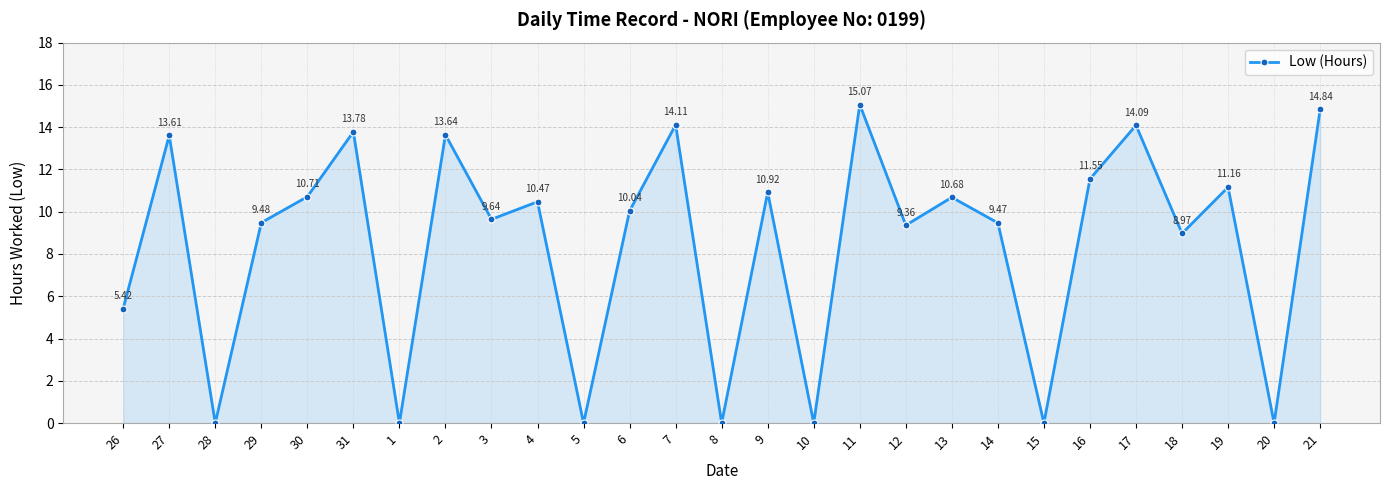

What value does the data have at 27?

13.6